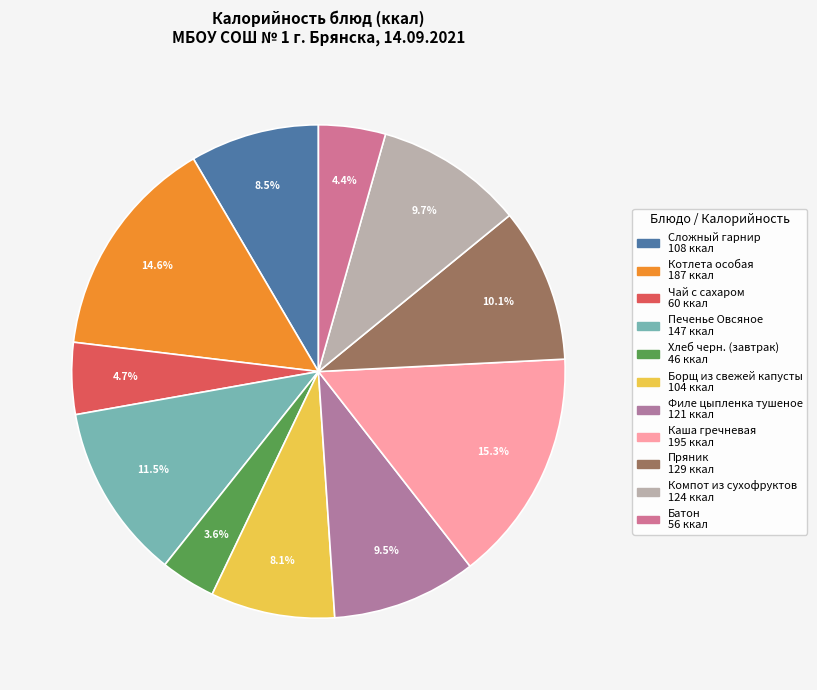

The Каша гречневая slice represents 3% of the pie. True or false?

False